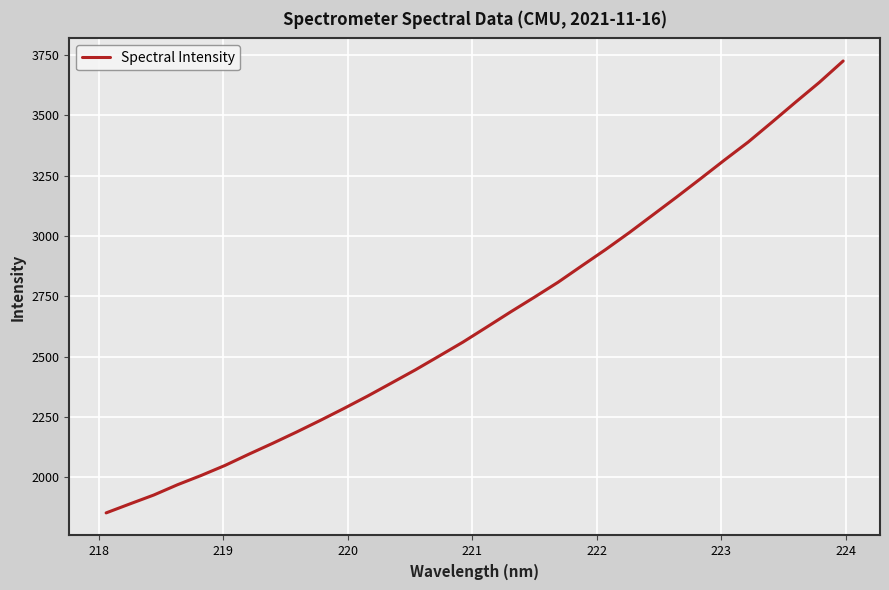

What is the greatest value displayed?

3725.5